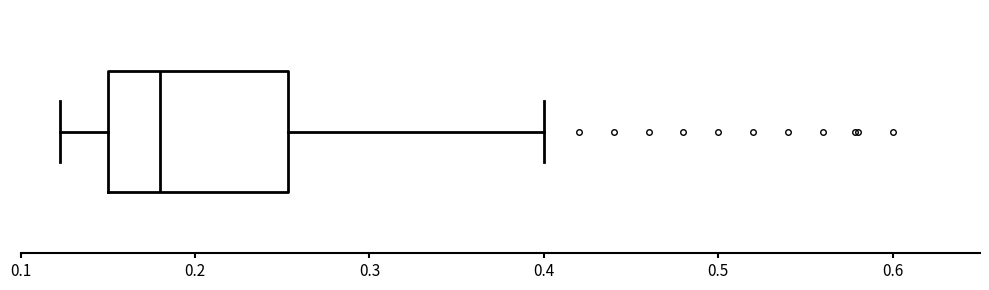

Read this box plot against the x-axis: the position of the median line, the range covered by the box, and the ends of both whiskers. The values are not printed on the chart, so give them approximately, as read against the axis.

median 0.18, box 0.15 to 0.25, whiskers 0.12 to 0.40